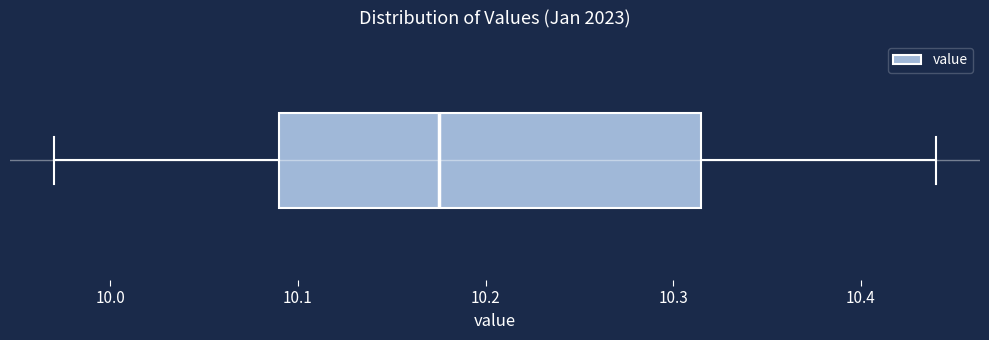

Where is the left edge of the box on the x-axis? The values are not printed on the chart, so give them approximately, as read against the axis.

10.09